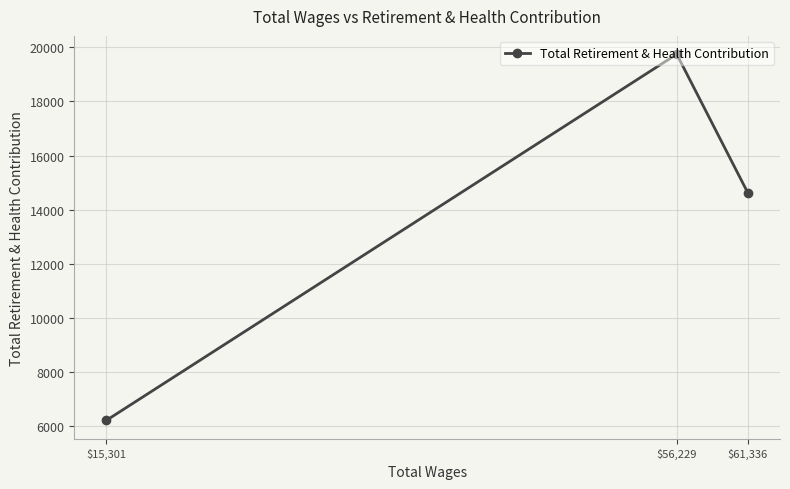

What is the value of the 1st point from the left?

6221